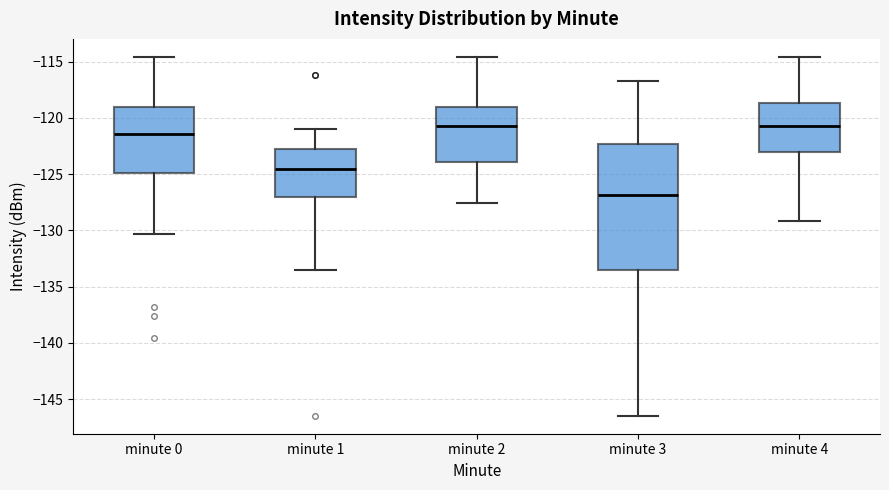

Reading left to right, read every box against the y-axis: the position of its median line, the range the box covers, and the ends of its whiskers. The values are not printed on the chart, so give them approximately, as read against the axis.

minute 0: median -121.5, box -125.0 to -119.0, whiskers -130.5 to -114.5
minute 1: median -124.5, box -127.0 to -123.0, whiskers -133.5 to -121.0
minute 2: median -120.5, box -124.0 to -119.0, whiskers -127.5 to -114.5
minute 3: median -127.0, box -133.5 to -122.5, whiskers -146.5 to -117.0
minute 4: median -120.5, box -123.0 to -118.5, whiskers -129.0 to -114.5